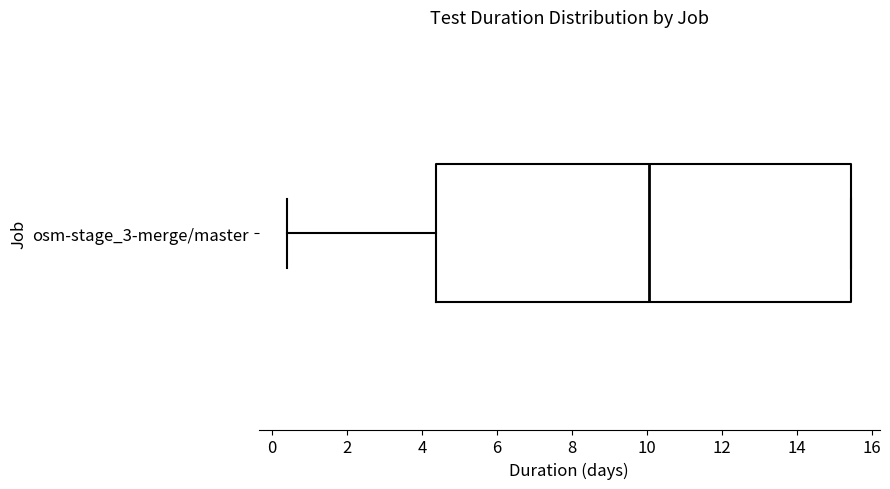

Read this box plot against the x-axis: the position of the median line, the range covered by the box, and the ends of both whiskers. The values are not printed on the chart, so give them approximately, as read against the axis.

median 10.0, box 4.4 to 15.4, whiskers 0.4 to 15.4